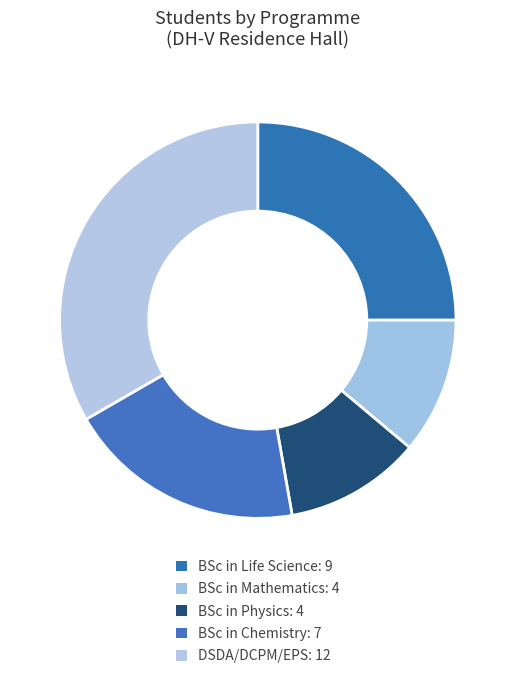

What is the change in value from BSc in Mathematics to DSDA/DCPM/EPS?

+8